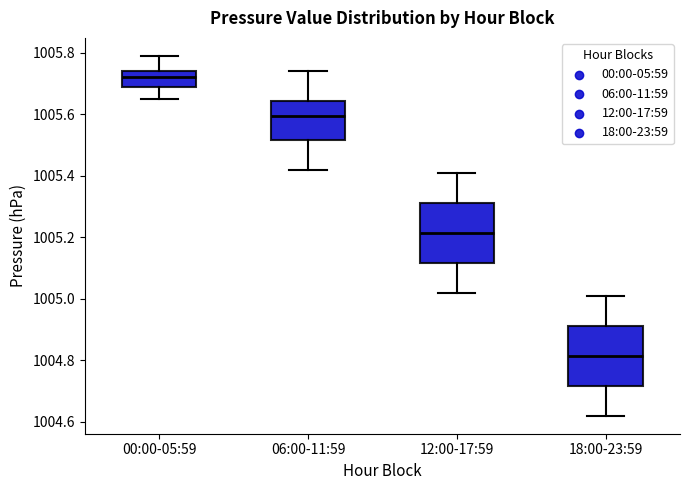

Where does the median line of the box for 06:00-11:59 sit on the y-axis? The values are not printed on the chart, so give them approximately, as read against the axis.

1005.60